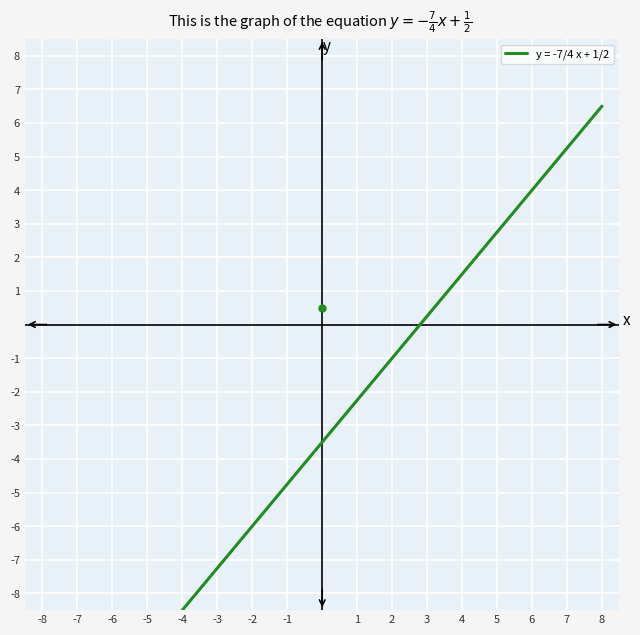

What is the difference between the maximum and minimum values?

15.0